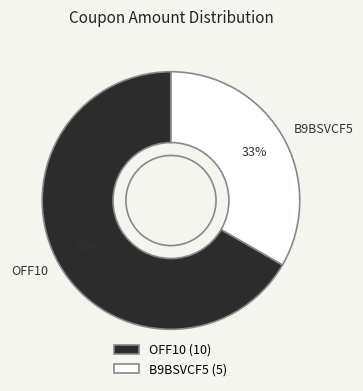

Rank the categories by value from highest to lowest.

OFF10, B9BSVCF5